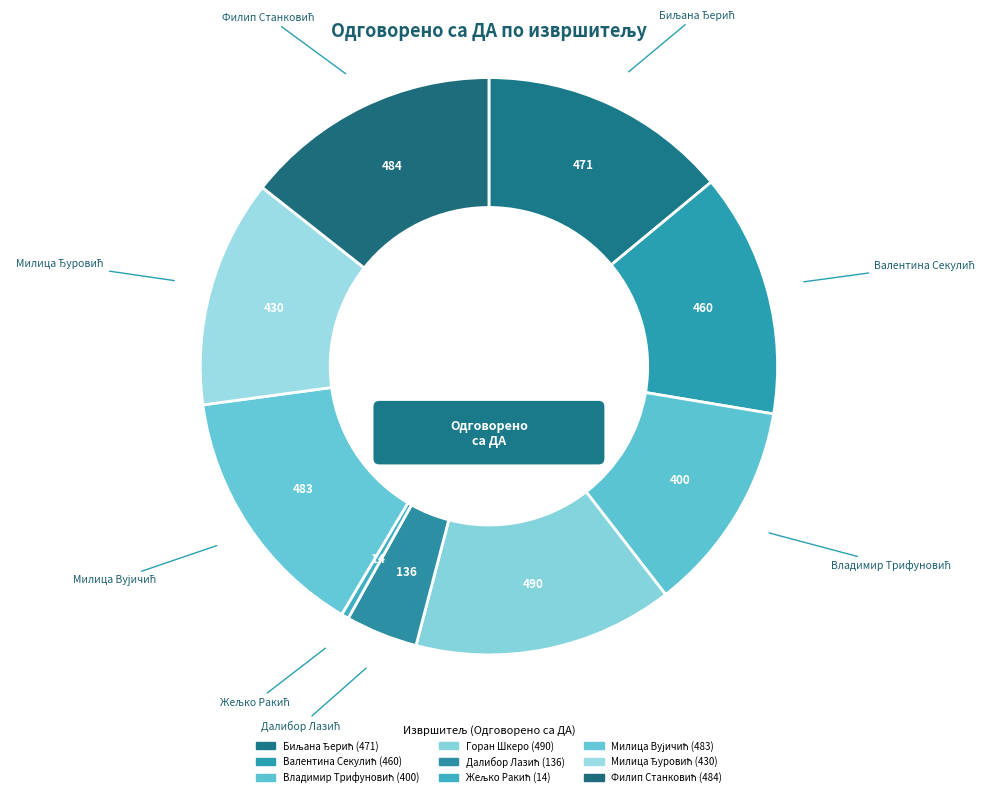

Which has a higher value, Горан Шкеро or Владимир Трифуновић?

Горан Шкеро